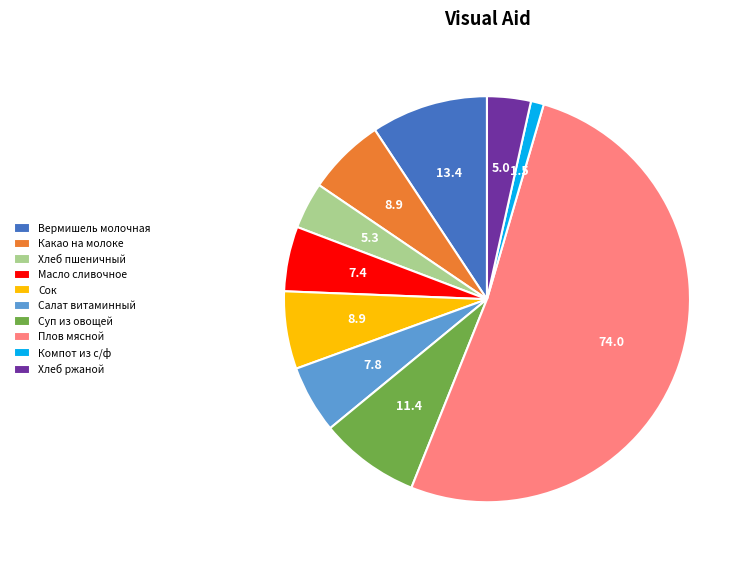

True or false: Плов мясной accounts for 52% of the total.

True